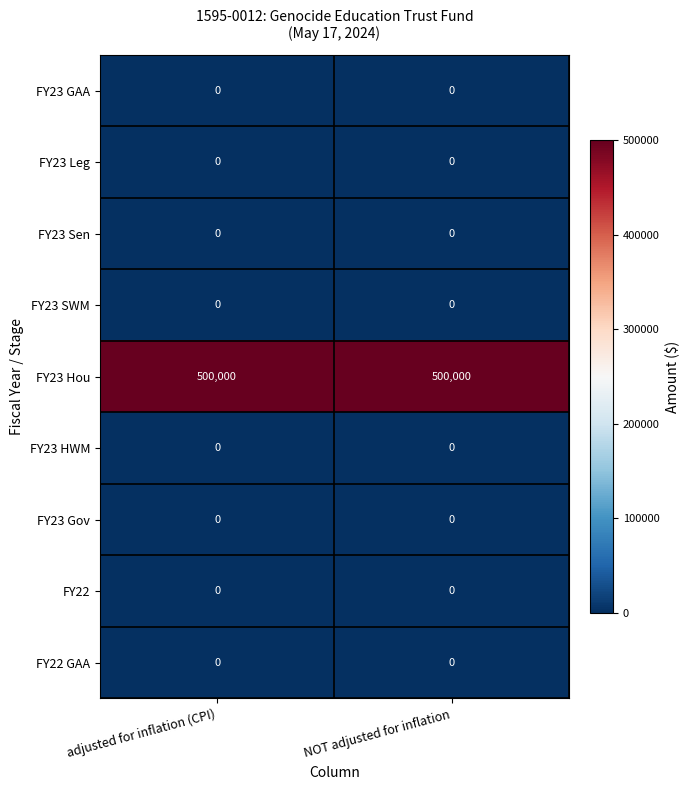

Is the value of FY22 GAA at NOT adjusted for inflation greater than the value of FY23 Hou at adjusted for inflation (CPI)?

No